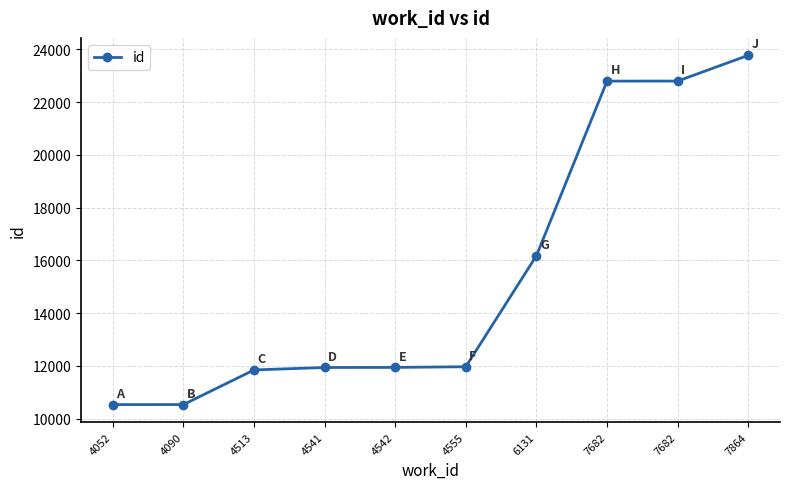

What is the sum of the values at 4541 and 7864?

35720